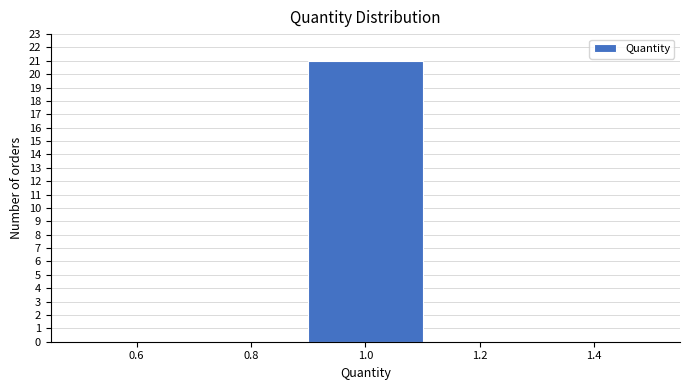

Reading left to right, list every bar in this chart as the range it spans on the x-axis followed by its height. The values are not printed on the chart, so give them approximately, as read against the axis.

0.5 to 0.7: 0
0.7 to 0.9: 0
0.9 to 1.1: 21
1.1 to 1.3: 0
1.3 to 1.5: 0